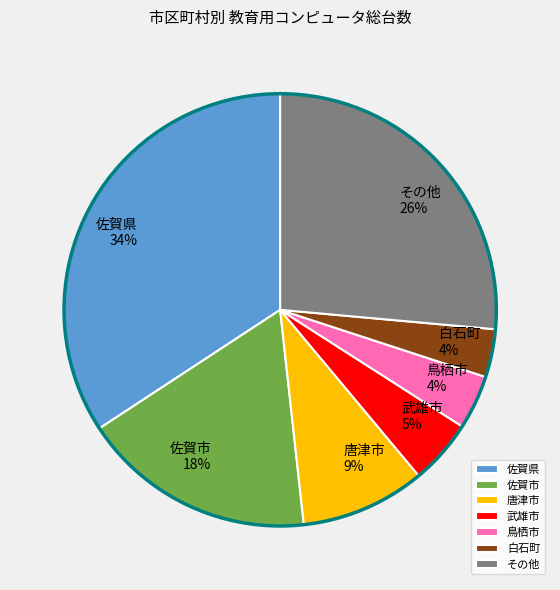

To the nearest percent, what is the average slice percentage?

14%